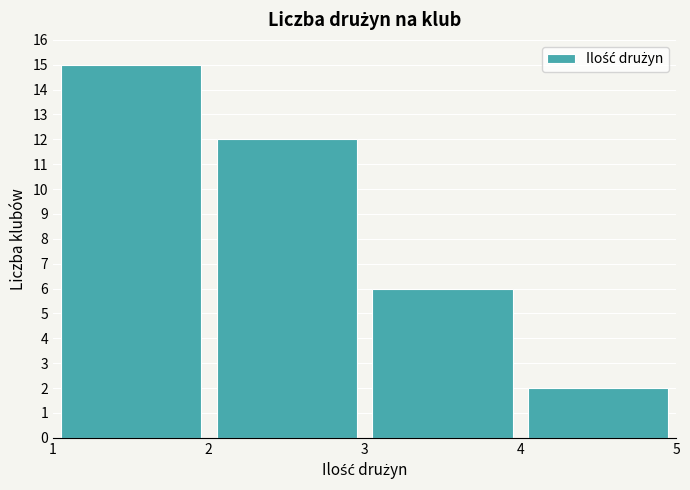

Which range on the x-axis has the tallest bar?

1 to 2